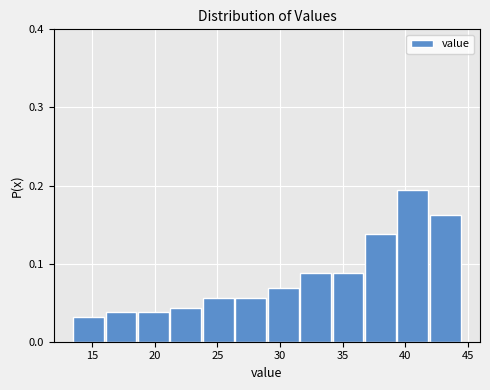

Reading left to right, transcribe this chart: for each bar, give the range it covers on the x-axis and its height. Neither the bar edges nor the heights are printed on the chart, so give them approximately, as read against the axes.

13.5 to 16.0: 0.03
16.0 to 18.5: 0.04
18.5 to 21.0: 0.04
21.0 to 24.0: 0.04
24.0 to 26.5: 0.06
26.5 to 29.0: 0.06
29.0 to 31.5: 0.07
31.5 to 34.0: 0.09
34.0 to 36.5: 0.09
36.5 to 39.5: 0.14
39.5 to 42.0: 0.19
42.0 to 44.5: 0.16